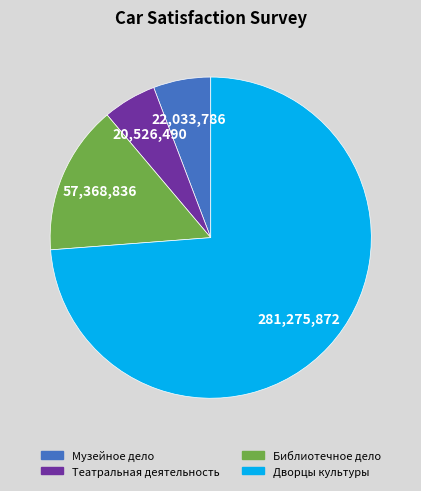

The Библиотечное дело slice represents 15% of the pie. True or false?

True